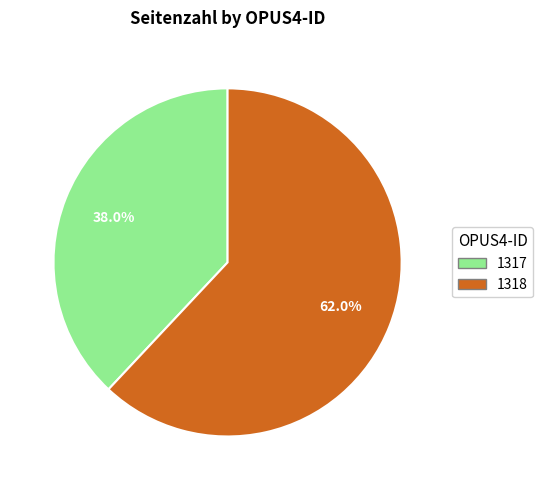

Which category has the smallest portion of the pie?

1317